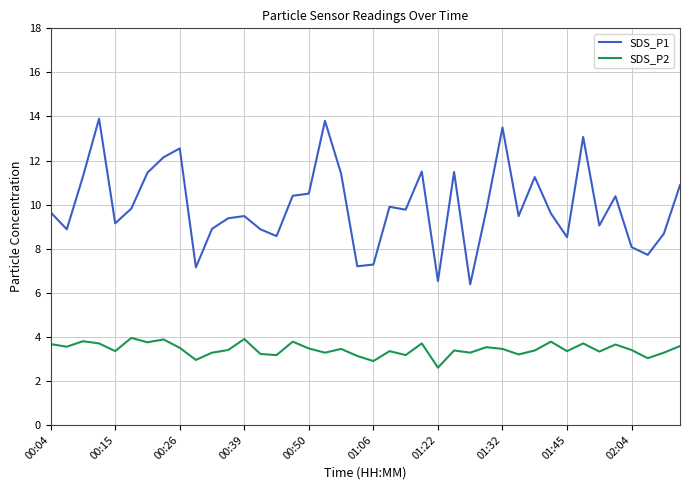

Which series has the largest range (max minus min)?

SDS_P1